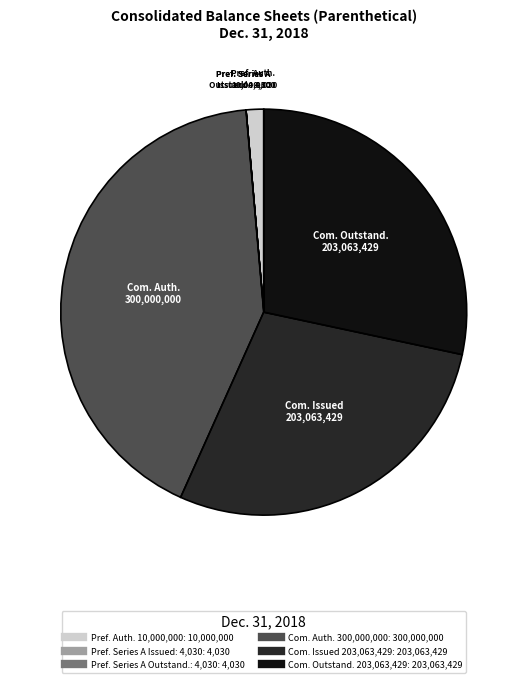

Does any single category account for the majority?

No